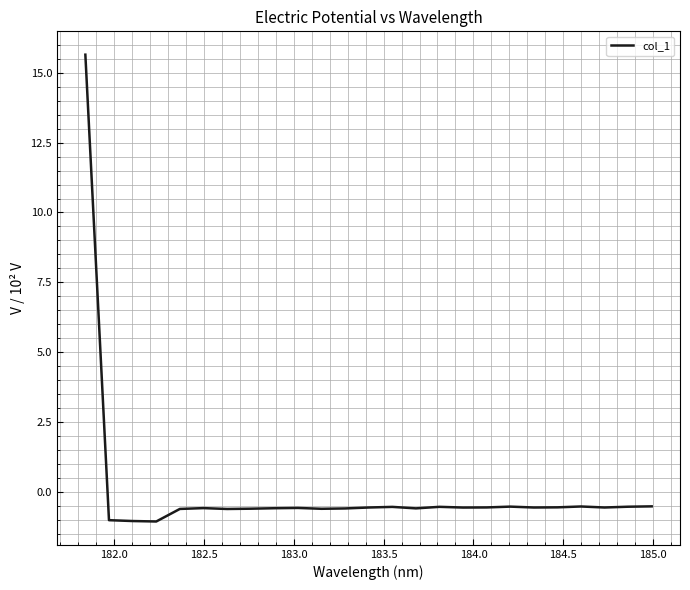

What is the difference between the maximum and minimum values?

16.7